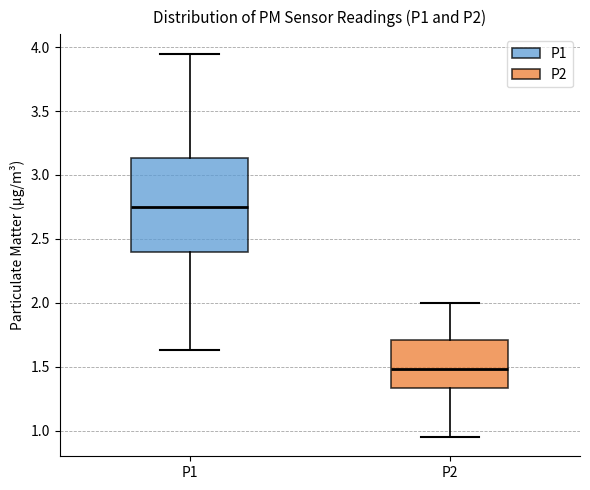

Reading left to right, transcribe this box plot: for each box, give where its median line is, the range the box spans, and where its two whiskers end, as read against the y-axis. The values are not printed on the chart, so give them approximately, as read against the axis.

P1: median 2.75, box 2.40 to 3.15, whiskers 1.65 to 3.95
P2: median 1.50, box 1.35 to 1.70, whiskers 0.95 to 2.00